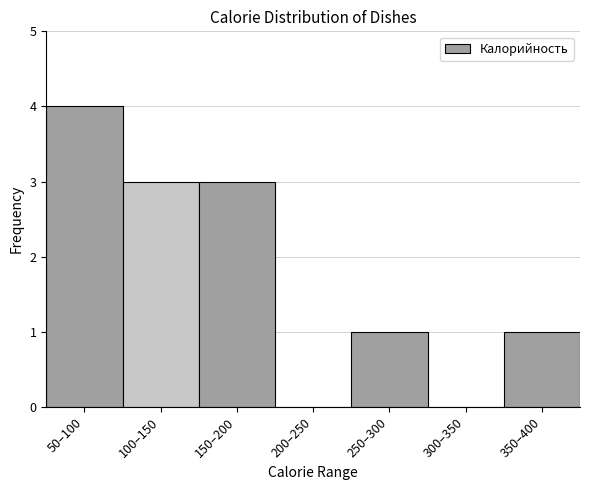

Reading left to right, transcribe all the data shown in this chart.

50–100=4	100–150=3	150–200=3	200–250=0	250–300=1	300–350=0	350–400=1